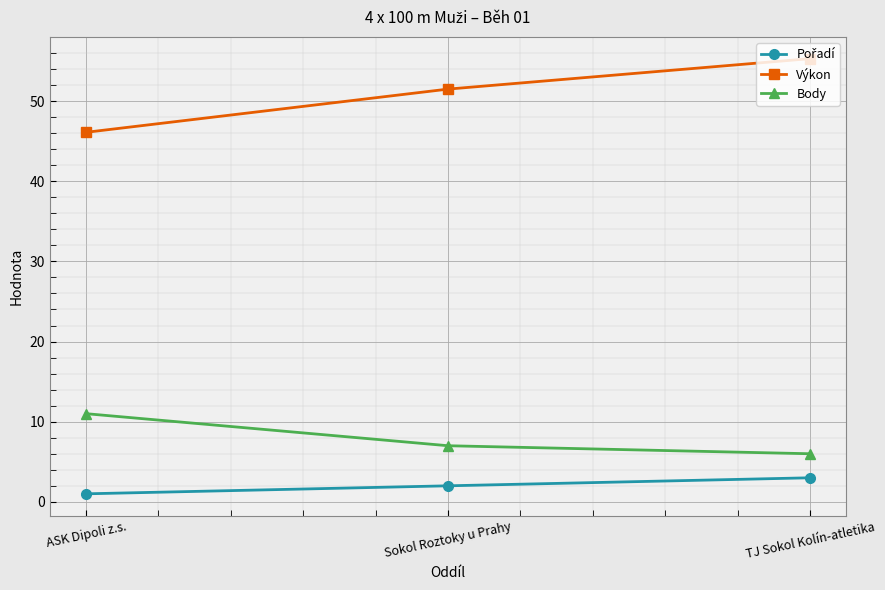

Where does the Výkon series first go above 51?

Sokol Roztoky u Prahy